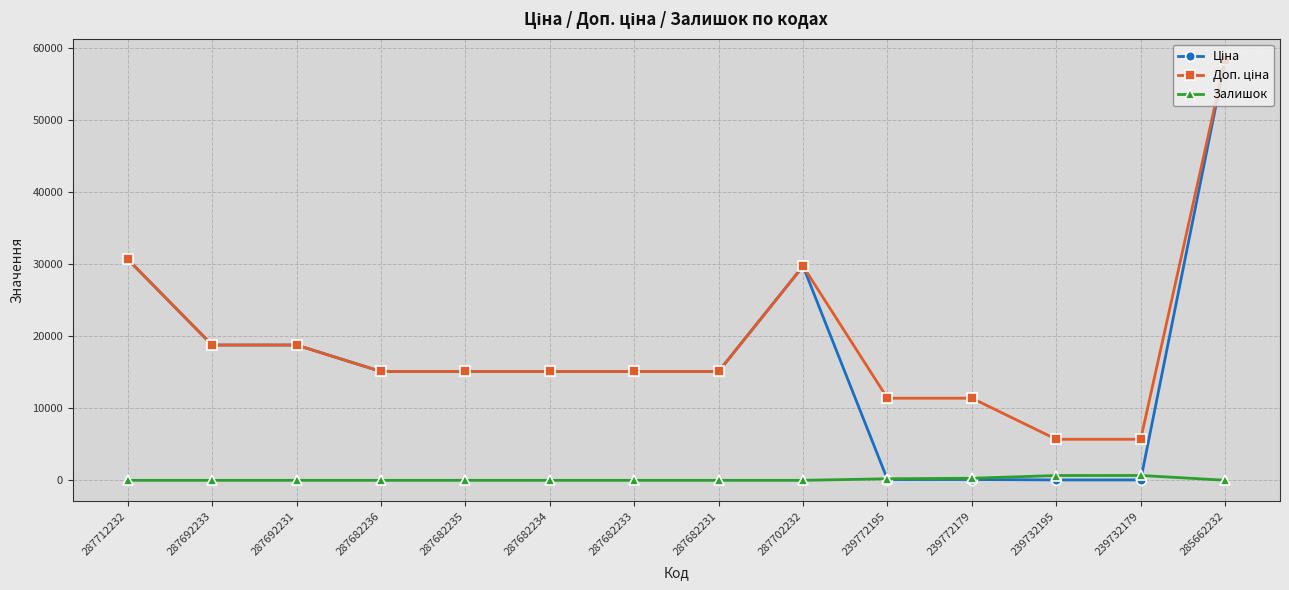

Count the number of data series in this chart.

3